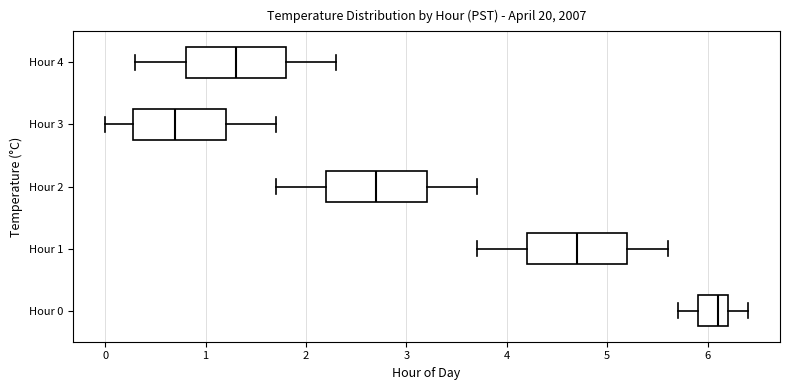

Which box has the furthest to the left median line?

Hour 3